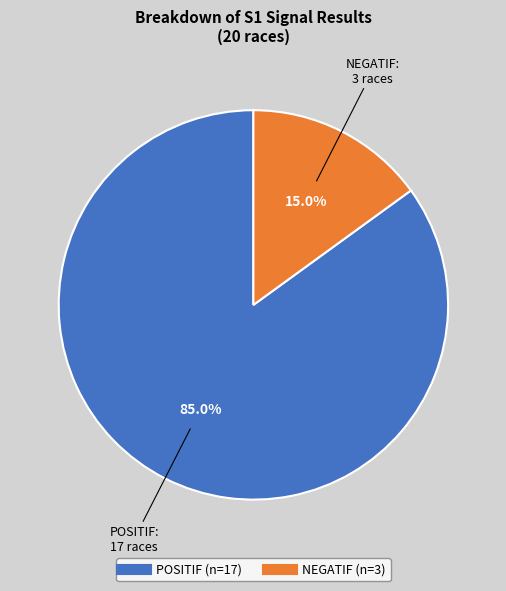

Which category accounts for the majority?

POSITIF